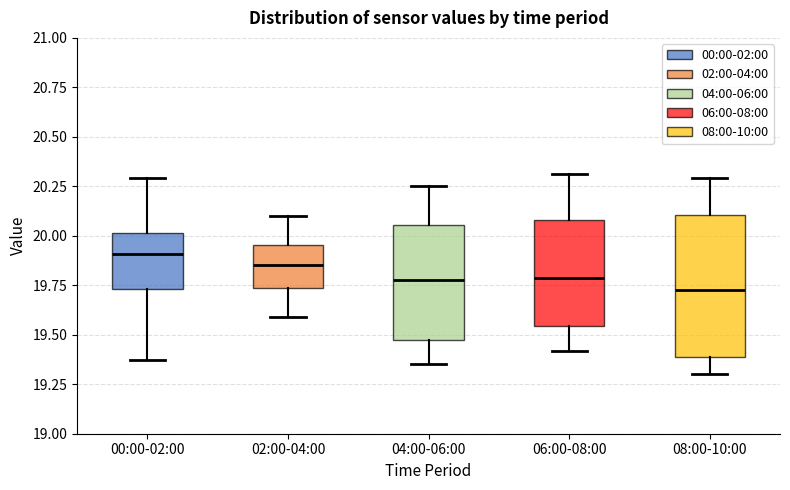

Where does the upper whisker of the box for 02:00-04:00 end on the y-axis? The values are not printed on the chart, so give them approximately, as read against the axis.

20.10